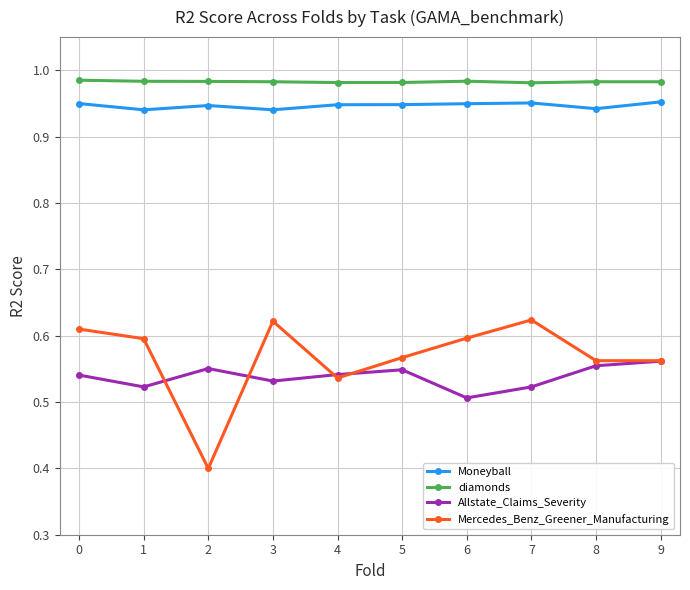

How many lines are shown in the chart?

4